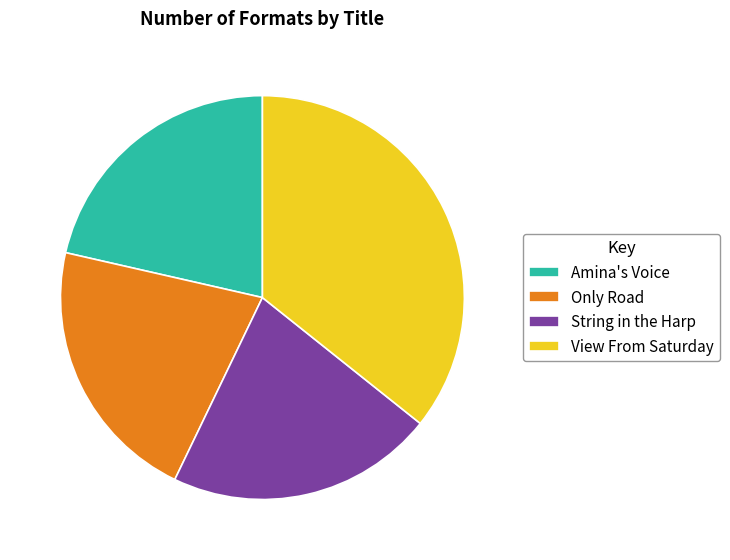

Count the number of slices in the pie.

4